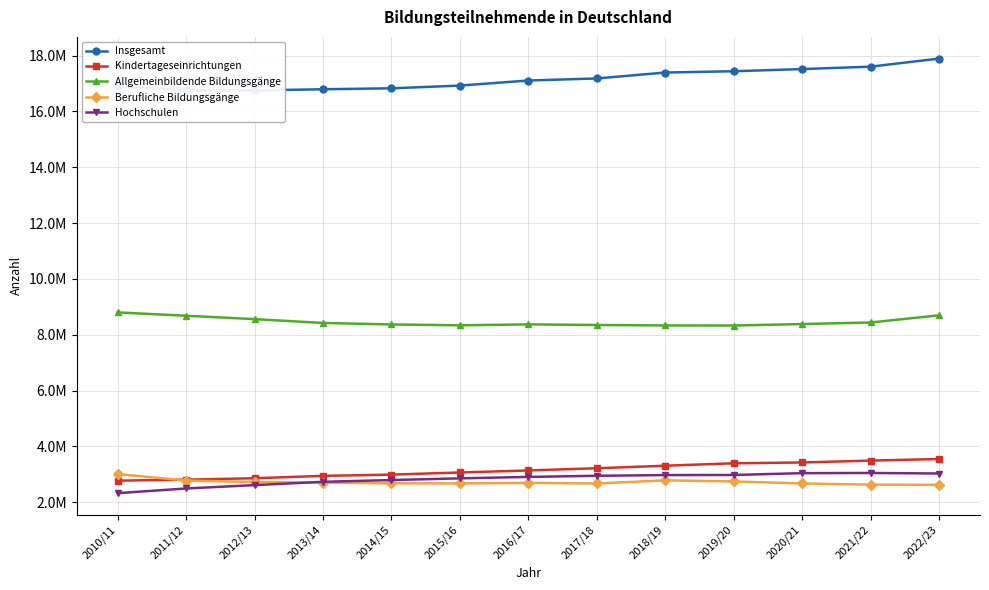

Reading left to right, list all the values displayed in this chart.

Insgesamt: 2010/11=16898789.5	2011/12=16752946.5	2012/13=16749339.0	2013/14=16791062.5	2014/15=16824825.5	2015/16=16922345.0	2016/17=17104087.5	2017/18=17177485.0	2018/19=17390296.0	2019/20=17436074.5	2020/21=17514204.0	2021/22=17599995.5	2022/23=17888593.0
Kindertageseinrichtungen: 2010/11=2770889.5	2011/12=2808529.5	2012/13=2857121.0	2013/14=2942739.5	2014/15=2987324.5	2015/16=3063495.0	2016/17=3136725.5	2017/18=3215930.0	2018/19=3306062.0	2019/20=3393279.5	2020/21=3422404.0	2021/22=3489718.5	2022/23=3546869.0
Allgemeinbildende Bildungsgänge: 2010/11=8796894.0	2011/12=8678196.0	2012/13=8556879.0	2013/14=8420111.0	2014/15=8366666.0	2015/16=8335061.0	2016/17=8369513.0	2017/18=8346707.0	2018/19=8330456.0	2019/20=8326884.0	2020/21=8380766.0	2021/22=8436219.0	2022/23=8693346.0
Berufliche Bildungsgänge: 2010/11=3007086.0	2011/12=2775256.0	2012/13=2723870.0	2013/14=2698325.0	2014/15=2677643.0	2015/16=2670090.0	2016/17=2692699.0	2017/18=2669196.0	2018/19=2782752.0	2019/20=2741611.0	2020/21=2671412.0	2021/22=2628113.0	2022/23=2621116.0
Hochschulen: 2010/11=2323920.0	2011/12=2490965.0	2012/13=2611469.0	2013/14=2729886.0	2014/15=2793192.0	2015/16=2853699.0	2016/17=2905150.0	2017/18=2945652.0	2018/19=2971026.0	2019/20=2974300.0	2020/21=3039622.0	2021/22=3045945.0	2022/23=3027262.0